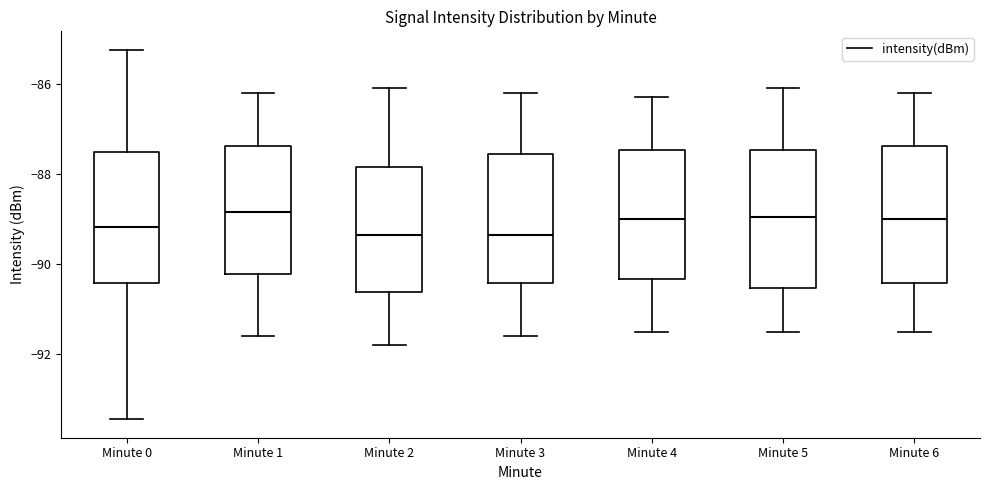

Reading left to right, read every box against the y-axis: the position of its median line, the range the box covers, and the ends of its whiskers. The values are not printed on the chart, so give them approximately, as read against the axis.

Minute 0: median -89.2, box -90.4 to -87.6, whiskers -93.4 to -85.2
Minute 1: median -88.8, box -90.2 to -87.4, whiskers -91.6 to -86.2
Minute 2: median -89.4, box -90.6 to -87.8, whiskers -91.8 to -86.0
Minute 3: median -89.4, box -90.4 to -87.6, whiskers -91.6 to -86.2
Minute 4: median -89.0, box -90.4 to -87.4, whiskers -91.4 to -86.2
Minute 5: median -89.0, box -90.6 to -87.4, whiskers -91.4 to -86.0
Minute 6: median -89.0, box -90.4 to -87.4, whiskers -91.4 to -86.2